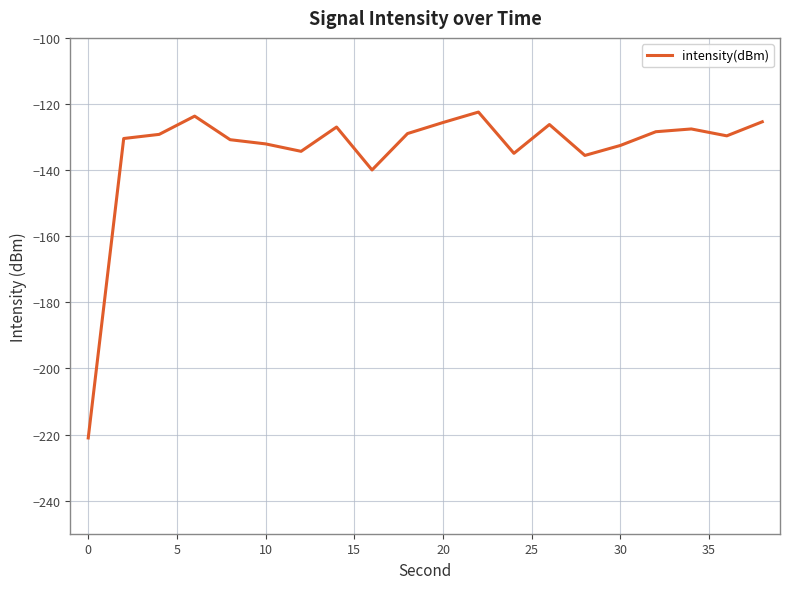

What is the greatest value displayed?

-122.4